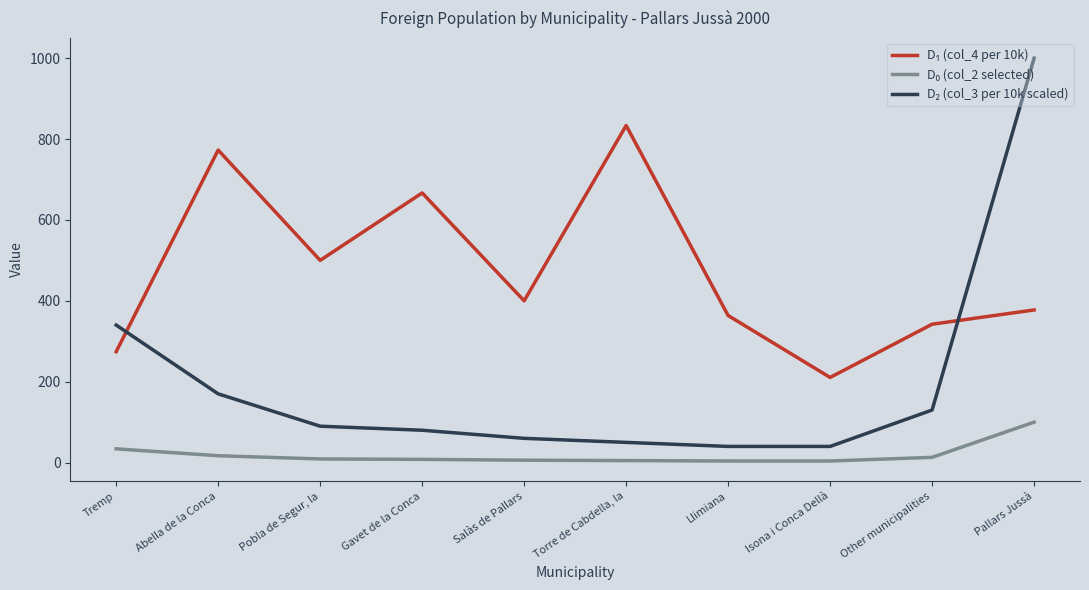

Which category has the highest value across all series?

Pallars Jussà